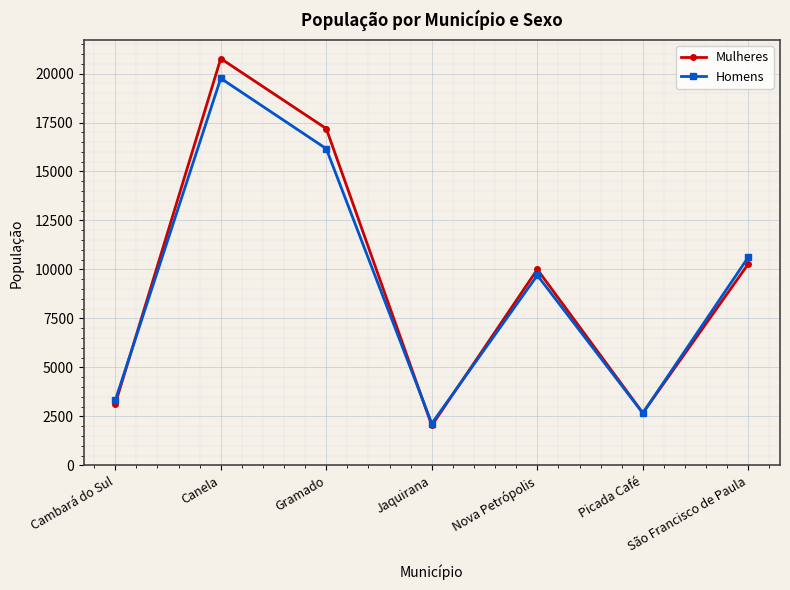

What is the highest value of the Mulheres series?

20764